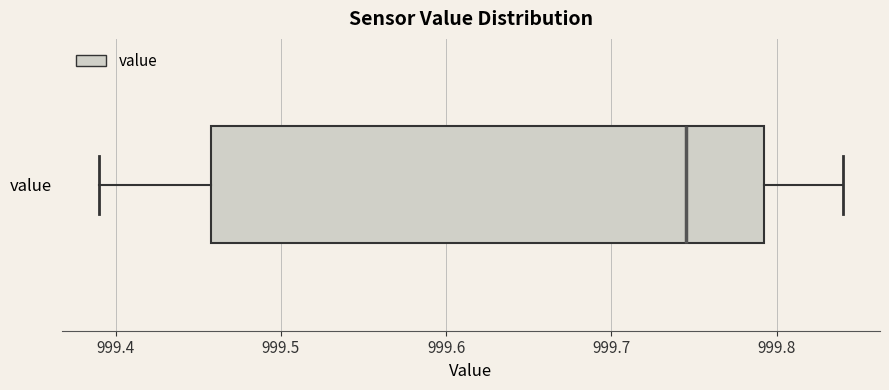

Read this box plot against the x-axis: the position of the median line, the range covered by the box, and the ends of both whiskers. The values are not printed on the chart, so give them approximately, as read against the axis.

median 999.75, box 999.46 to 999.79, whiskers 999.39 to 999.84